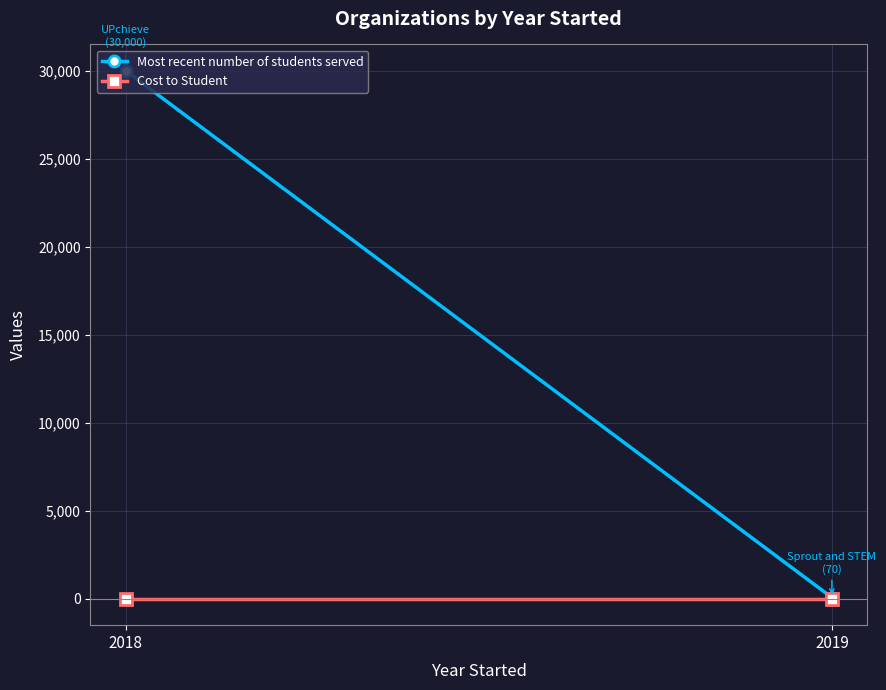

Which series has the largest total across all categories?

Most recent number of students served